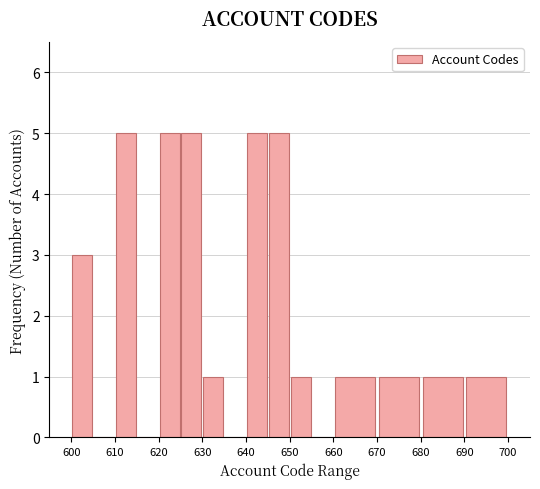

Reading left to right, transcribe this chart: for each bar, give the range it covers on the x-axis and its height. The values are not printed on the chart, so give them approximately, as read against the axis.

600 to 605: 3
605 to 610: 0
610 to 615: 5
615 to 620: 0
620 to 625: 5
625 to 630: 5
630 to 635: 1
635 to 640: 0
640 to 645: 5
645 to 650: 5
650 to 655: 1
655 to 660: 0
660 to 670: 1
670 to 680: 1
680 to 690: 1
690 to 700: 1